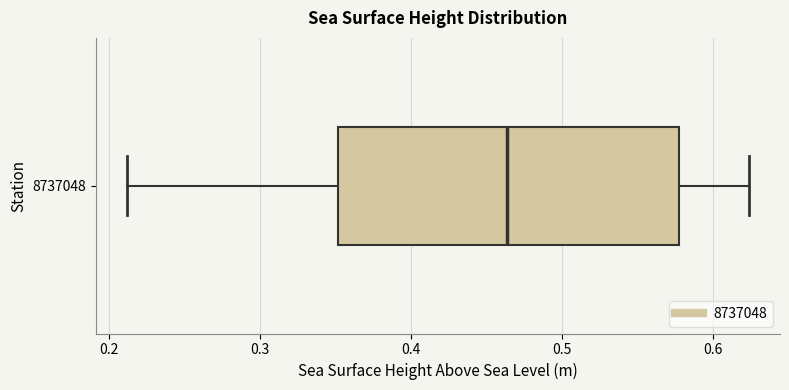

Read this box plot against the x-axis: the position of the median line, the range covered by the box, and the ends of both whiskers. The values are not printed on the chart, so give them approximately, as read against the axis.

median 0.46, box 0.35 to 0.58, whiskers 0.21 to 0.62